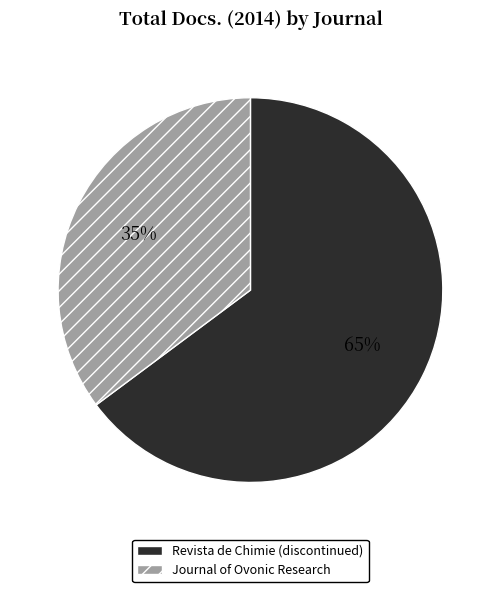

Does any single category account for the majority?

Yes